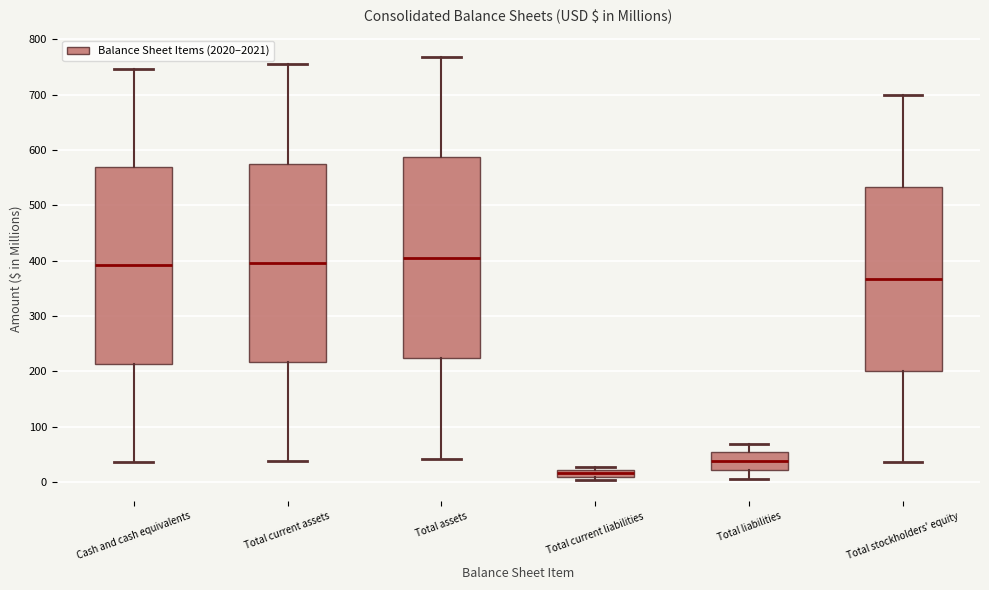

Where is the upper edge of the box for Total current liabilities on the y-axis? The values are not printed on the chart, so give them approximately, as read against the axis.

20